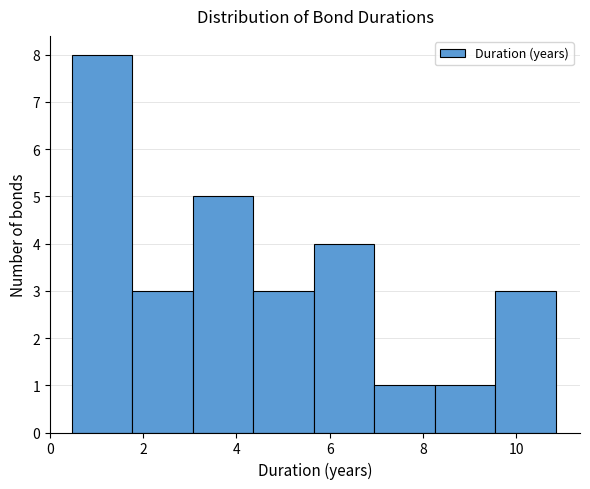

Which range on the x-axis has the tallest bar?

0.4 to 1.8